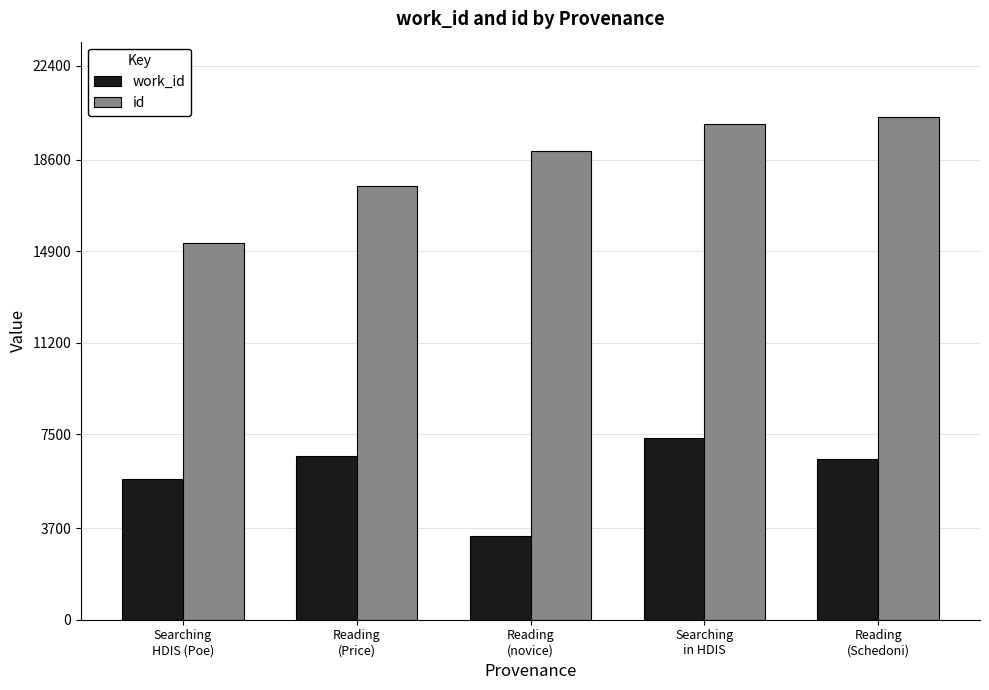

What is the difference between the maximum and minimum values in the work_id series?

3995